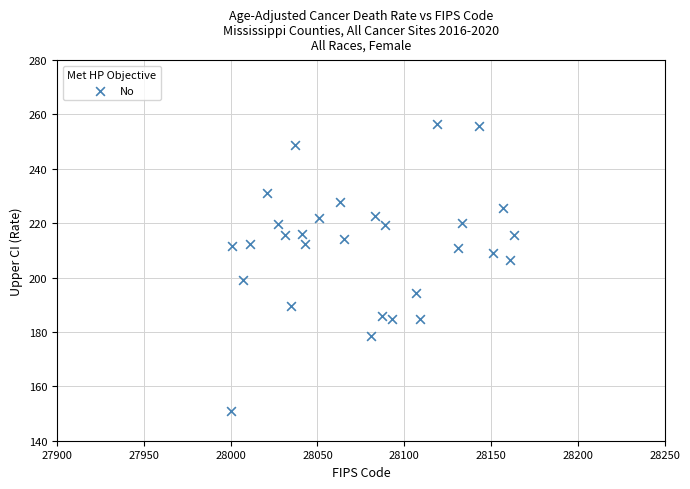

What is the range of X values (max minus min)?

163.0